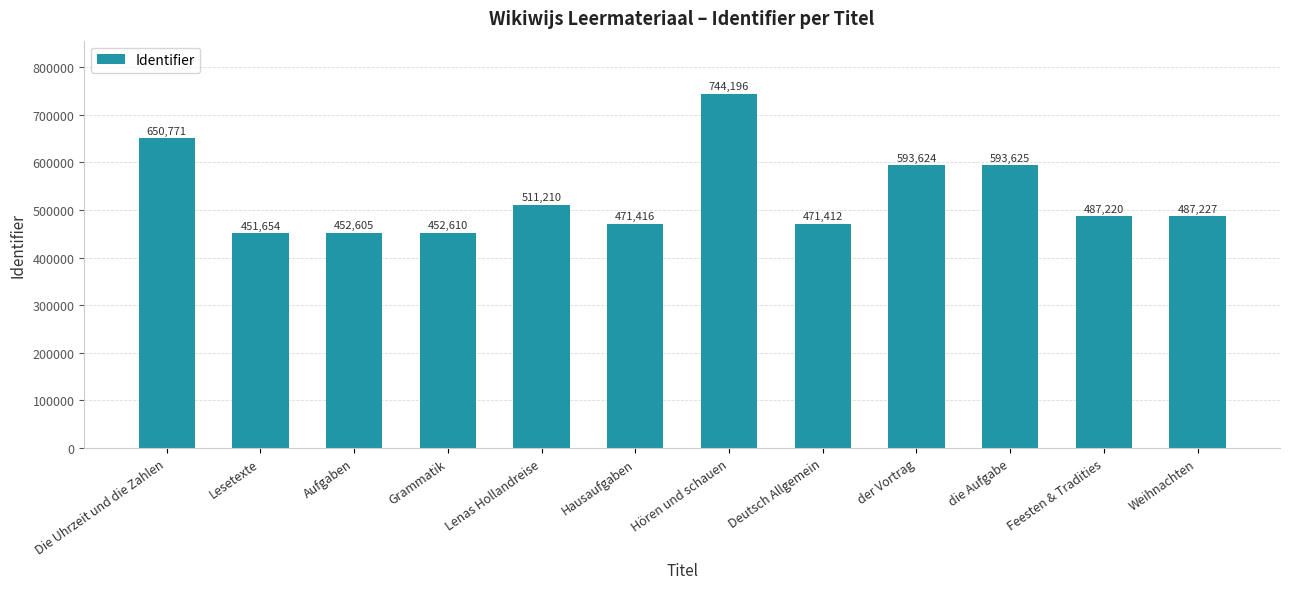

What position from the right is die Aufgabe?

3